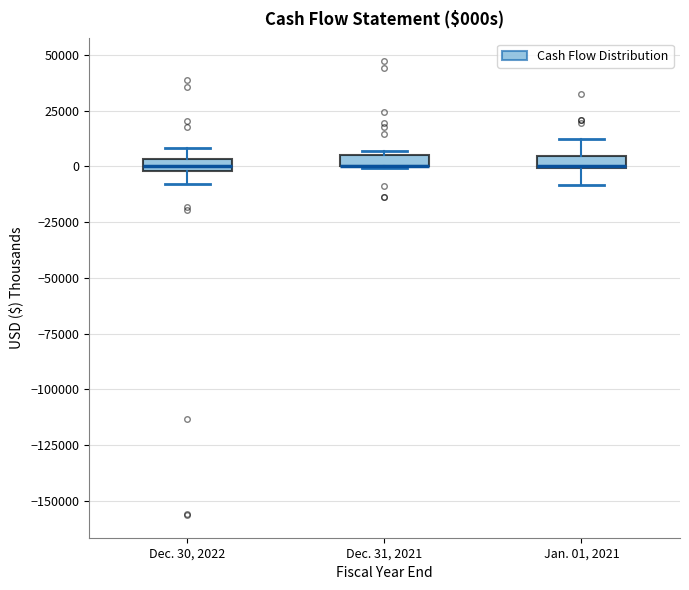

Where does the upper whisker of the box for Jan. 01, 2021 end on the y-axis? The values are not printed on the chart, so give them approximately, as read against the axis.

10000